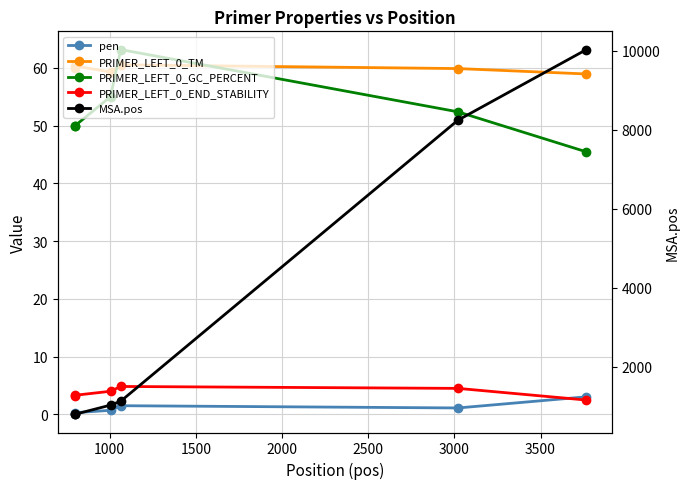

Reading left to right, list all the values displayed in this chart.

pen: 0.0	0.3	0.7	1.5	1.1	3.1
PRIMER_LEFT_0_TM: 60.0	60.3	59.3	60.5	59.9	58.9
PRIMER_LEFT_0_GC_PERCENT: 50.0	50.0	55.0	63.2	52.4	45.5
PRIMER_LEFT_0_END_STABILITY: 3.2	3.3	4.0	4.8	4.5	2.5
MSA.pos: 800.0	801.0	1032.0	1130.0	8246.0	10033.0